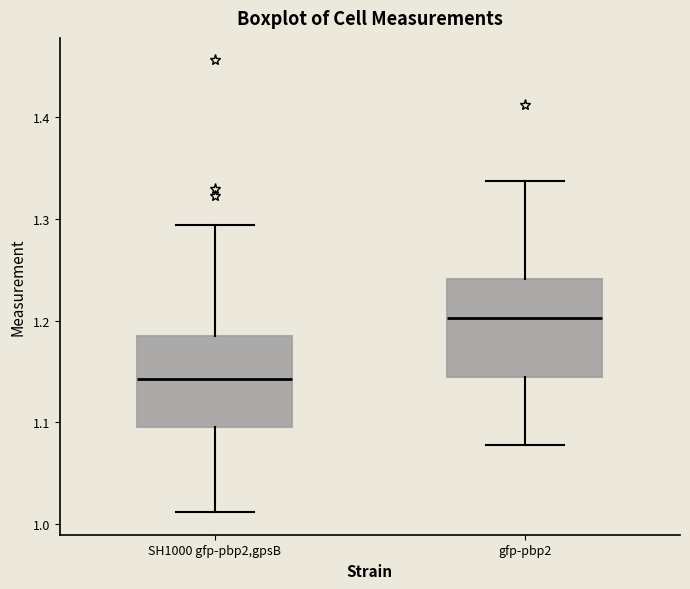

Where does the median line of the box for SH1000 gfp-pbp2,gpsB sit on the y-axis? The values are not printed on the chart, so give them approximately, as read against the axis.

1.14